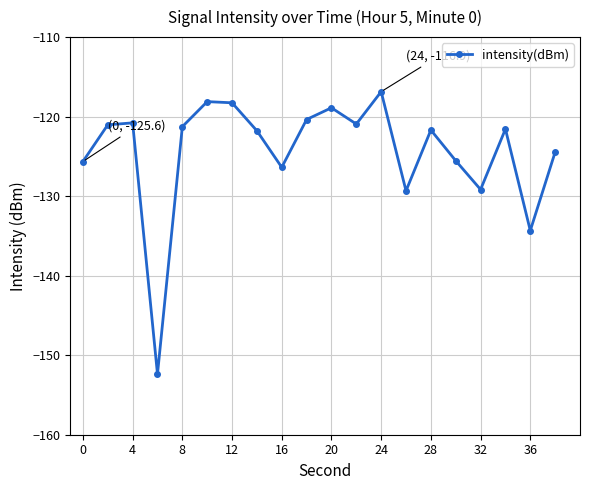

Does the chart have visible grid lines?

Yes